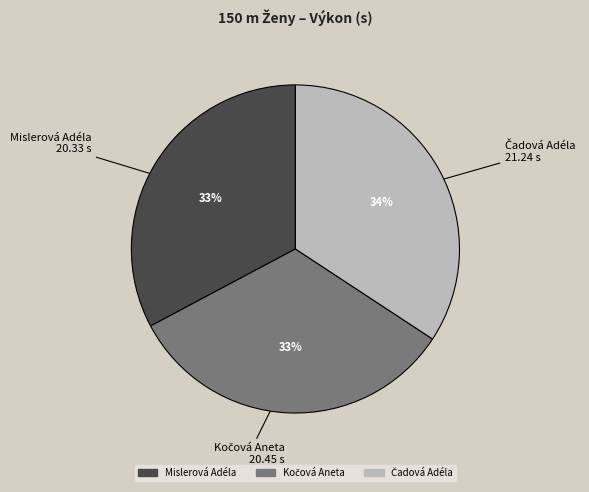

The Mislerová Adéla slice represents 26% of the pie. True or false?

False